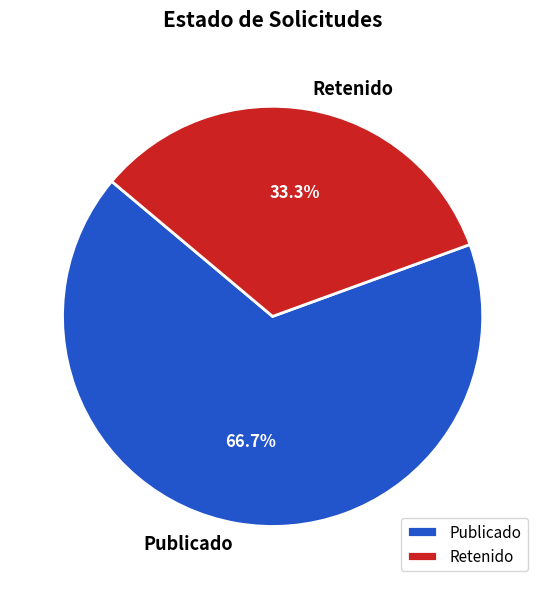

Is there a majority slice in this chart?

Yes